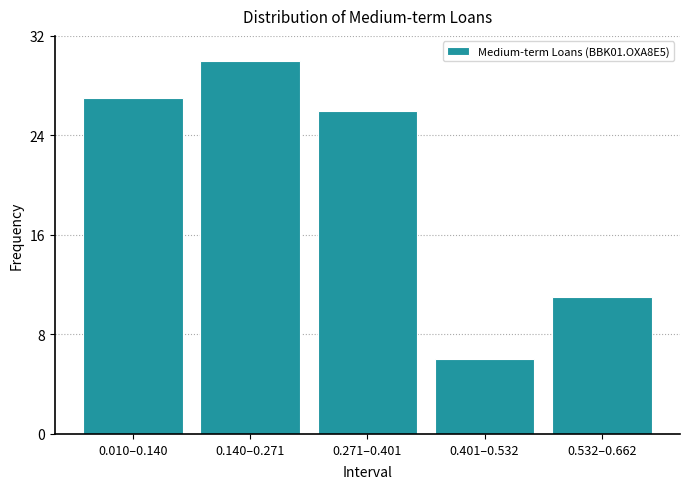

Reading right to left, what are all the values shown in this chart?

11	6	26	30	27